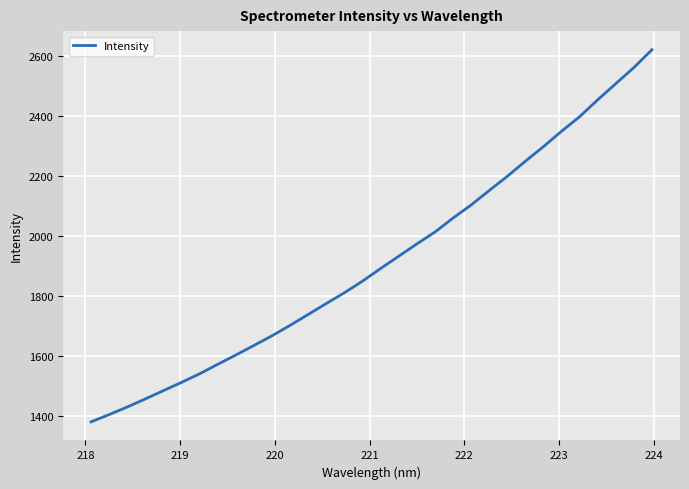

Count the number of data series in this chart.

1